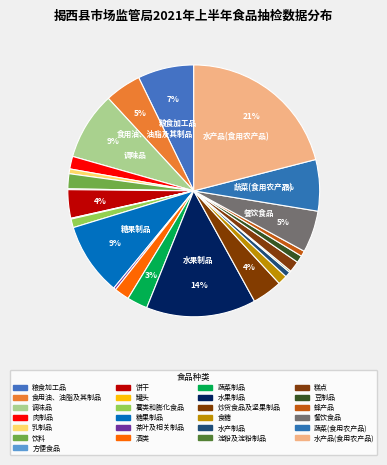

What percentage is NOT represented by 乳制品?

99.4%